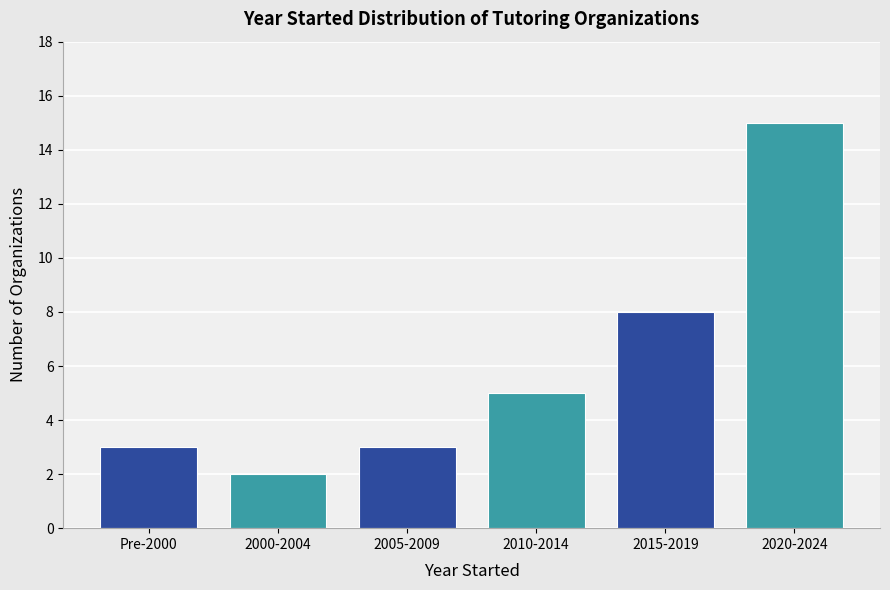

Reading left to right, list all the values displayed in this chart.

3	2	3	5	8	15